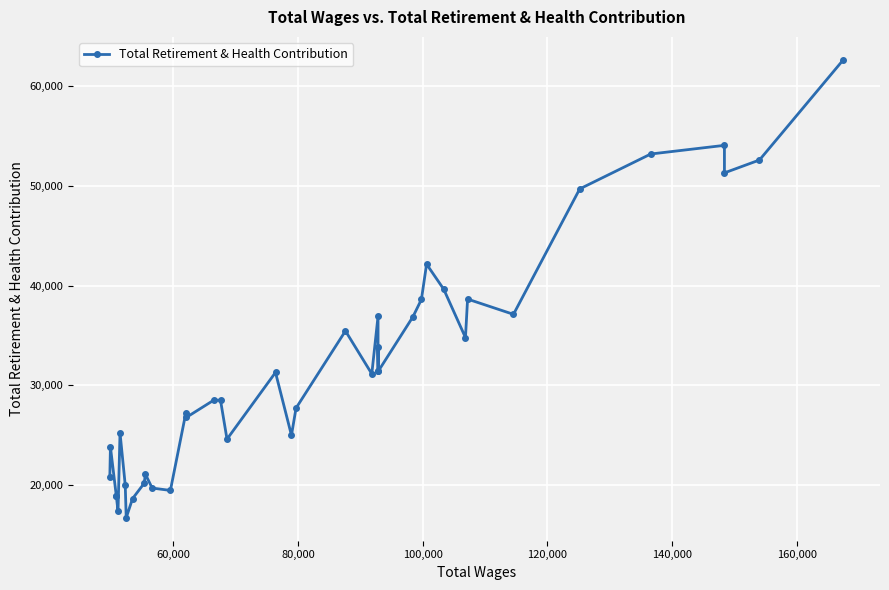

What is the minimum value shown in the chart?

16673